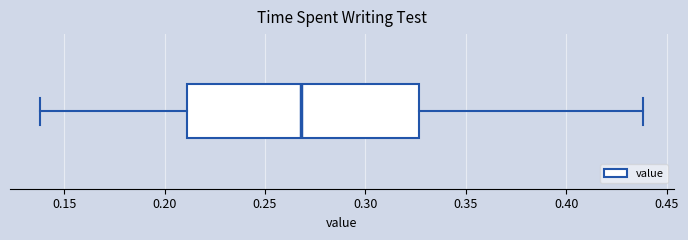

Read this box plot against the x-axis: the position of the median line, the range covered by the box, and the ends of both whiskers. The values are not printed on the chart, so give them approximately, as read against the axis.

median 0.270, box 0.210 to 0.325, whiskers 0.140 to 0.440